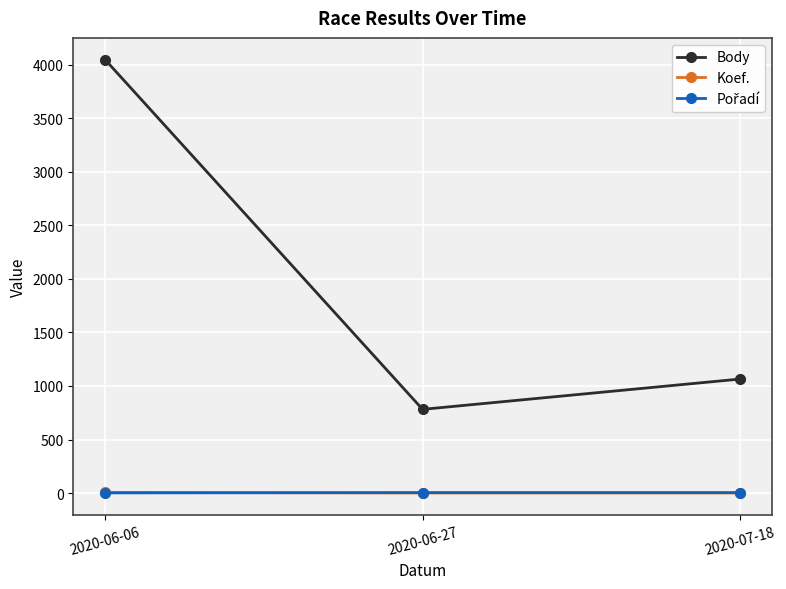

Which series changed the most between 2020-06-06 and 2020-06-27?

Body